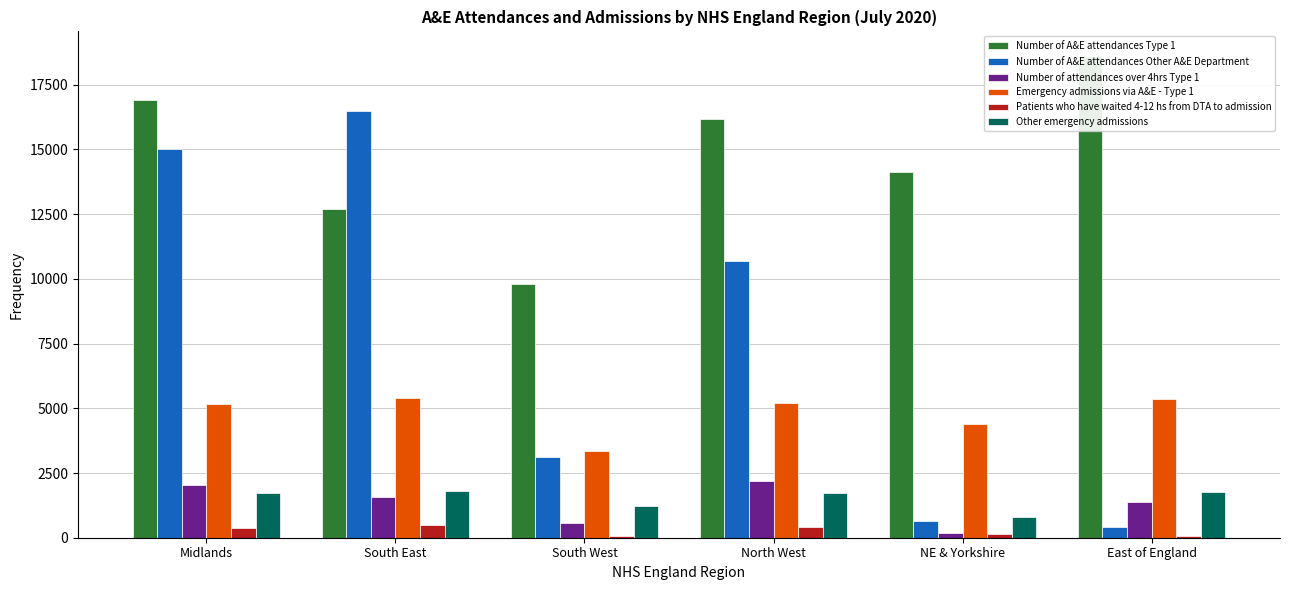

At how many categories does at least one series exceed 6061?

6